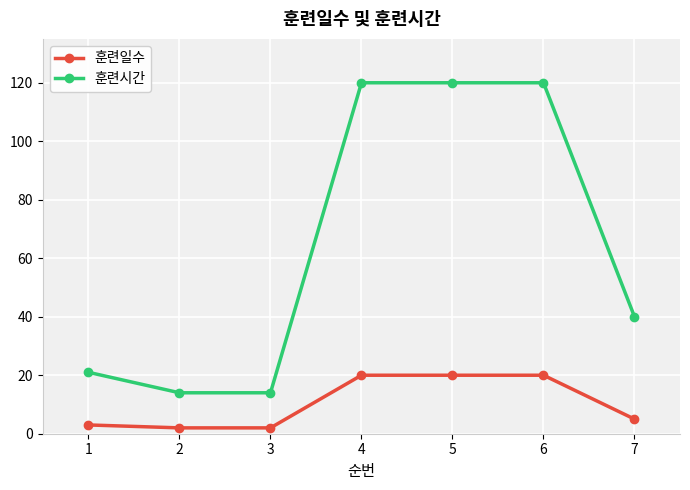

Reading left to right, extract all data points from this chart.

훈련일수: 3	2	2	20	20	20	5
훈련시간: 21	14	14	120	120	120	40